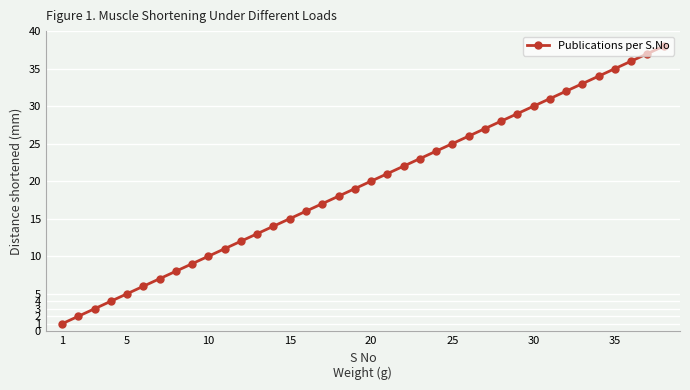

What is the smallest value displayed?

1